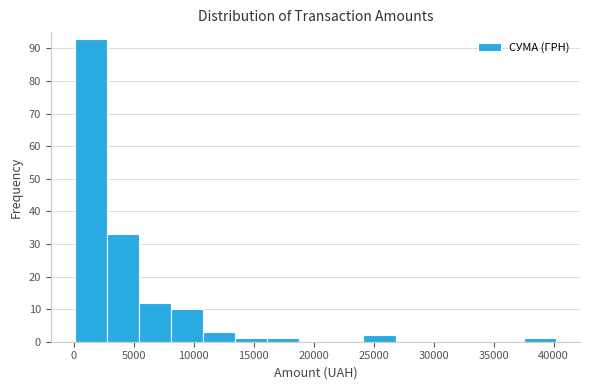

Reading left to right, transcribe this chart: for each bar, give the range it covers on the x-axis and its height. Neither the bar edges nor the heights are printed on the chart, so give them approximately, as read against the axes.

0 to 3000: 93
3000 to 5500: 33
5500 to 8000: 12
8000 to 11000: 10
11000 to 13500: 3
13500 to 16000: 1
16000 to 19000: 1
19000 to 21500: 0
21500 to 24000: 0
24000 to 27000: 2
27000 to 29500: 0
29500 to 32000: 0
32000 to 35000: 0
35000 to 37500: 0
37500 to 40000: 1